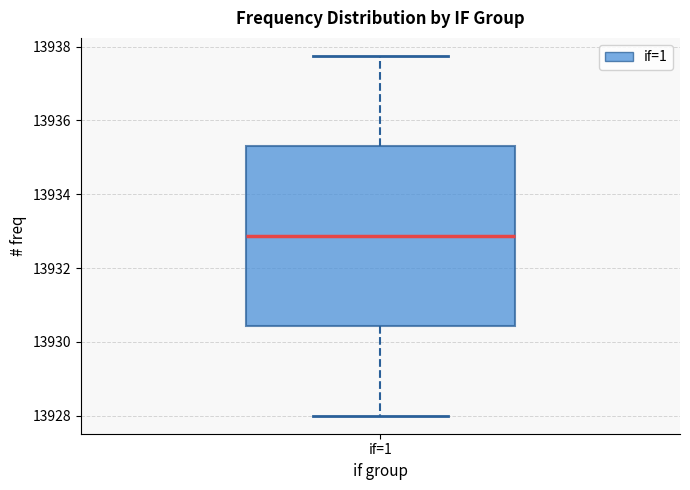

Read this box plot against the y-axis: the position of the median line, the range covered by the box, and the ends of both whiskers. The values are not printed on the chart, so give them approximately, as read against the axis.

median 13932.8, box 13930.4 to 13935.4, whiskers 13928.0 to 13937.8